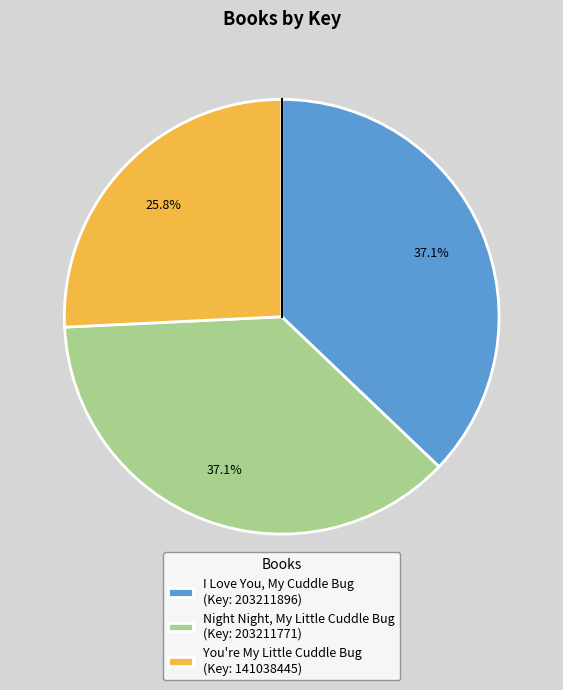

Which slice is the smallest?

You're My Little Cuddle Bug